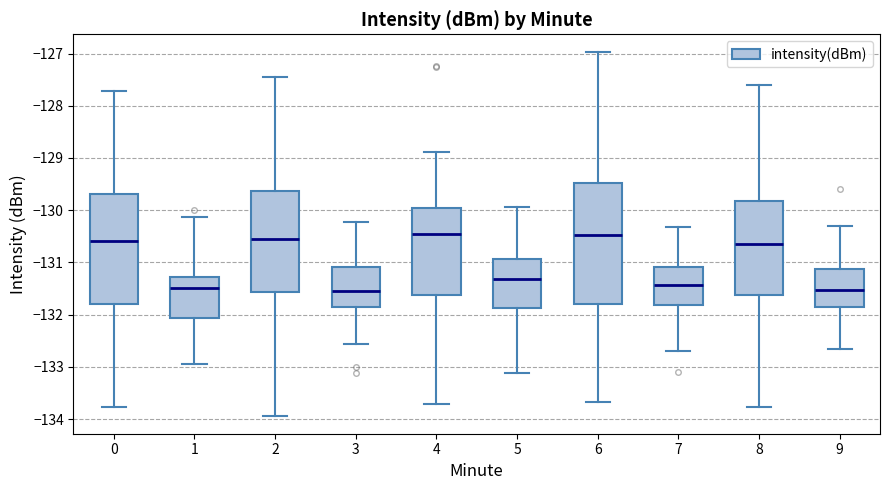

Which box is the tallest, from its lower edge to its upper edge?

6